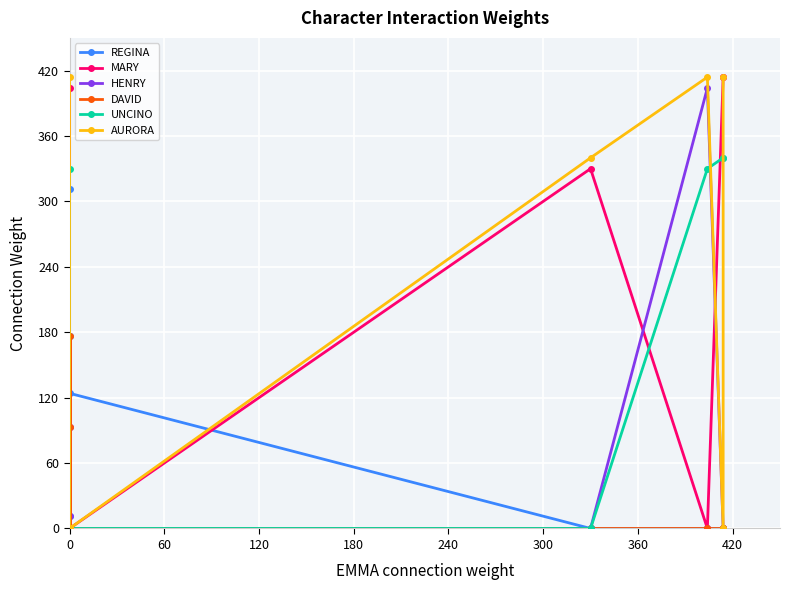

Is it true that DAVID equals 0 at 0?

True